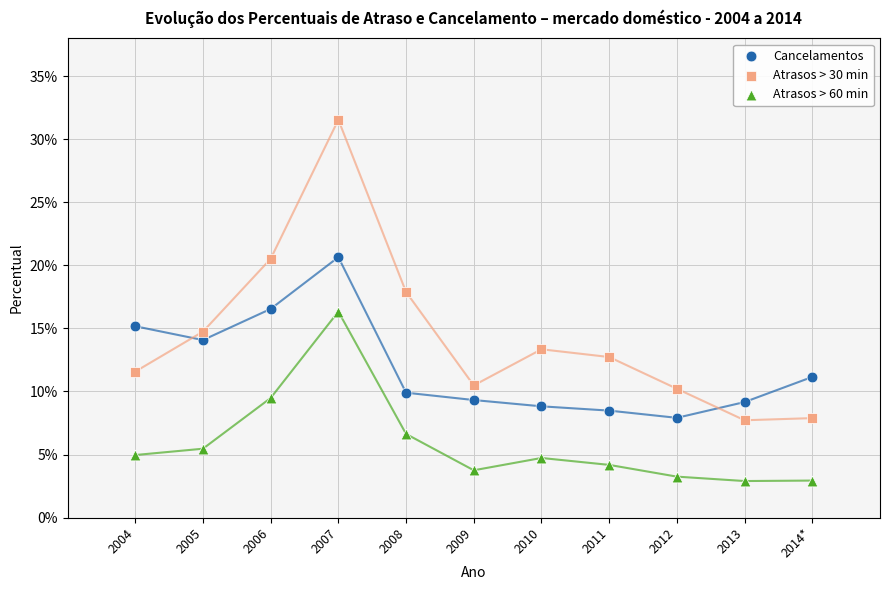

What are all the series names shown in the legend?

Cancelamentos, Atrasos > 30 min, Atrasos > 60 min